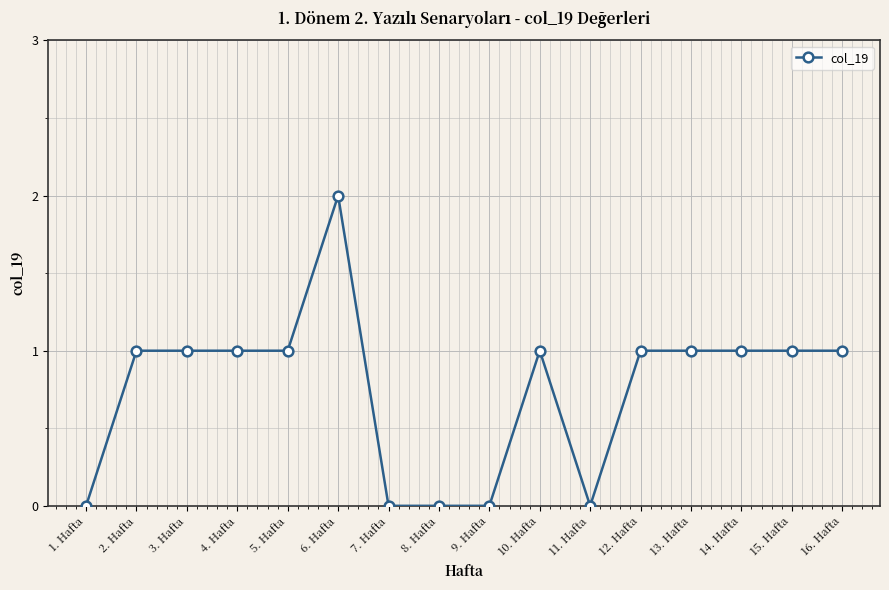

What is the sum of the values at 2. Hafta and 1. Hafta?

1